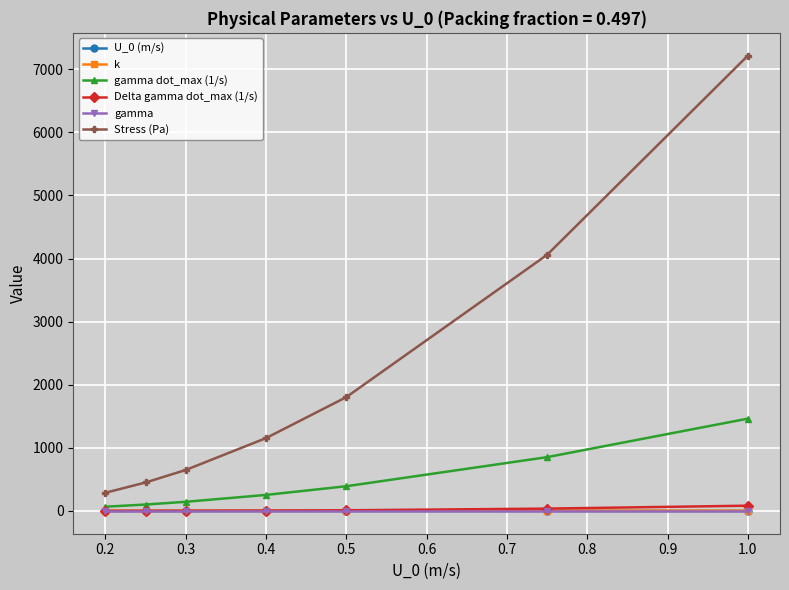

How many data points does each series have?

7